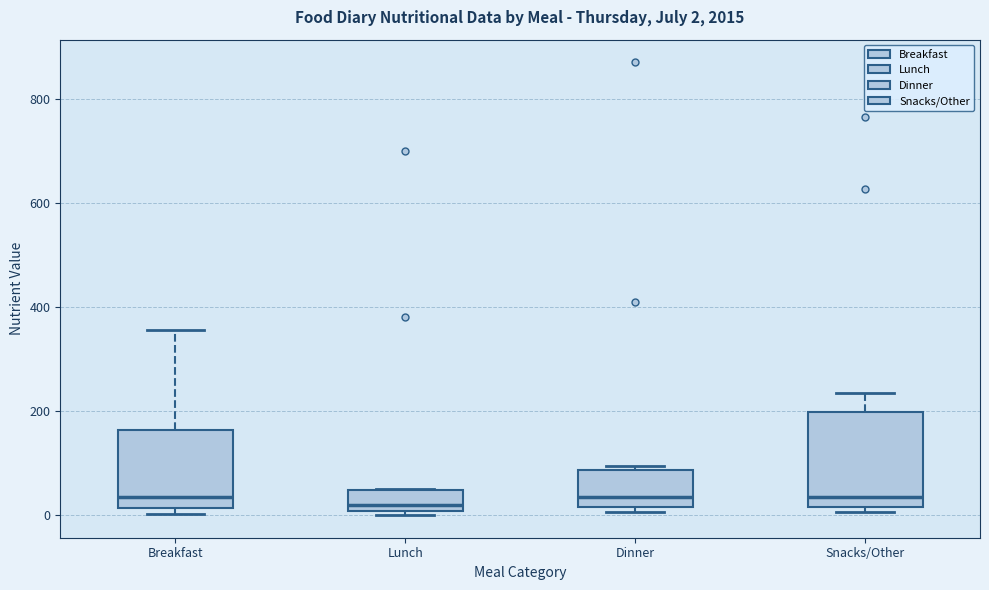

Comparing the boxes themselves (not the whiskers), which one is the tallest?

Snacks/Other